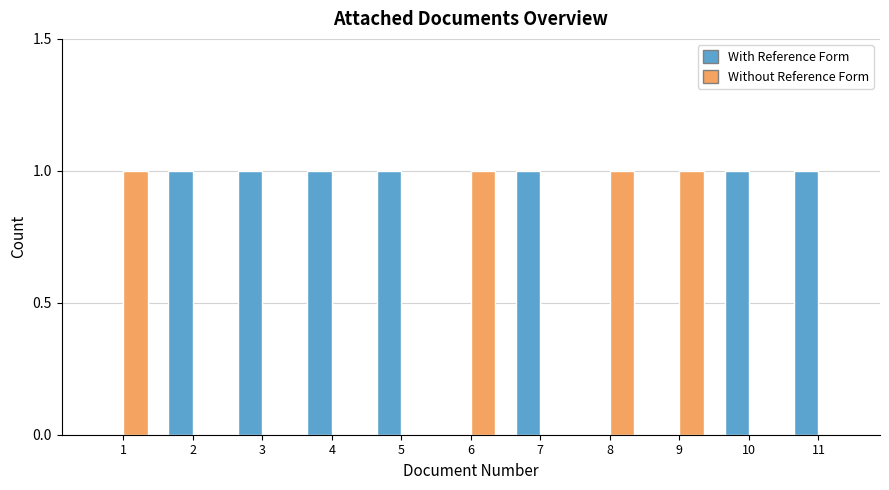

How many groups of bars are there?

11